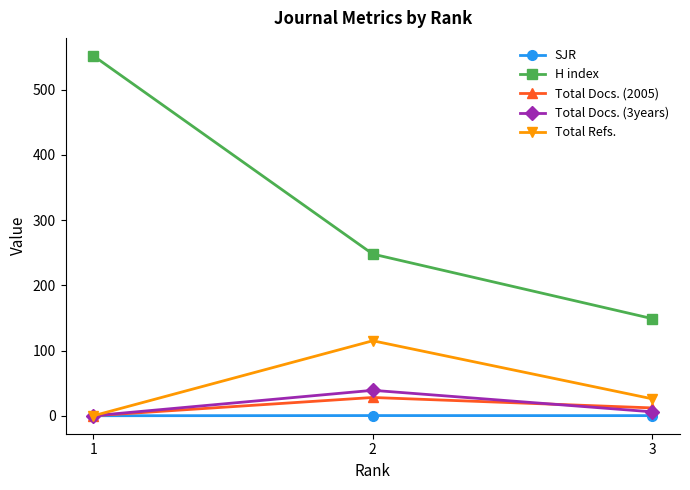

What is the difference between the maximum and minimum values in the Total Refs. series?

115.0